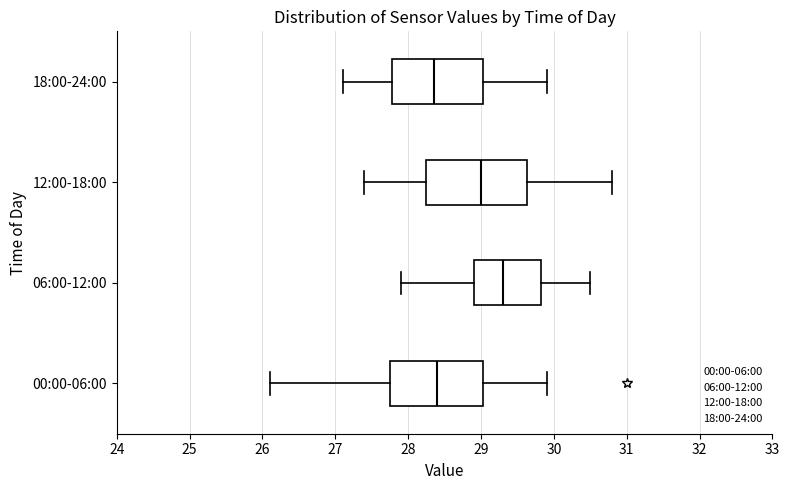

Reading bottom to top, read every box against the x-axis: the position of its median line, the range the box covers, and the ends of its whiskers. The values are not printed on the chart, so give them approximately, as read against the axis.

00:00-06:00: median 28.4, box 27.8 to 29.0, whiskers 26.1 to 29.9
06:00-12:00: median 29.3, box 28.9 to 29.8, whiskers 27.9 to 30.5
12:00-18:00: median 29.0, box 28.3 to 29.6, whiskers 27.4 to 30.8
18:00-24:00: median 28.4, box 27.8 to 29.0, whiskers 27.1 to 29.9